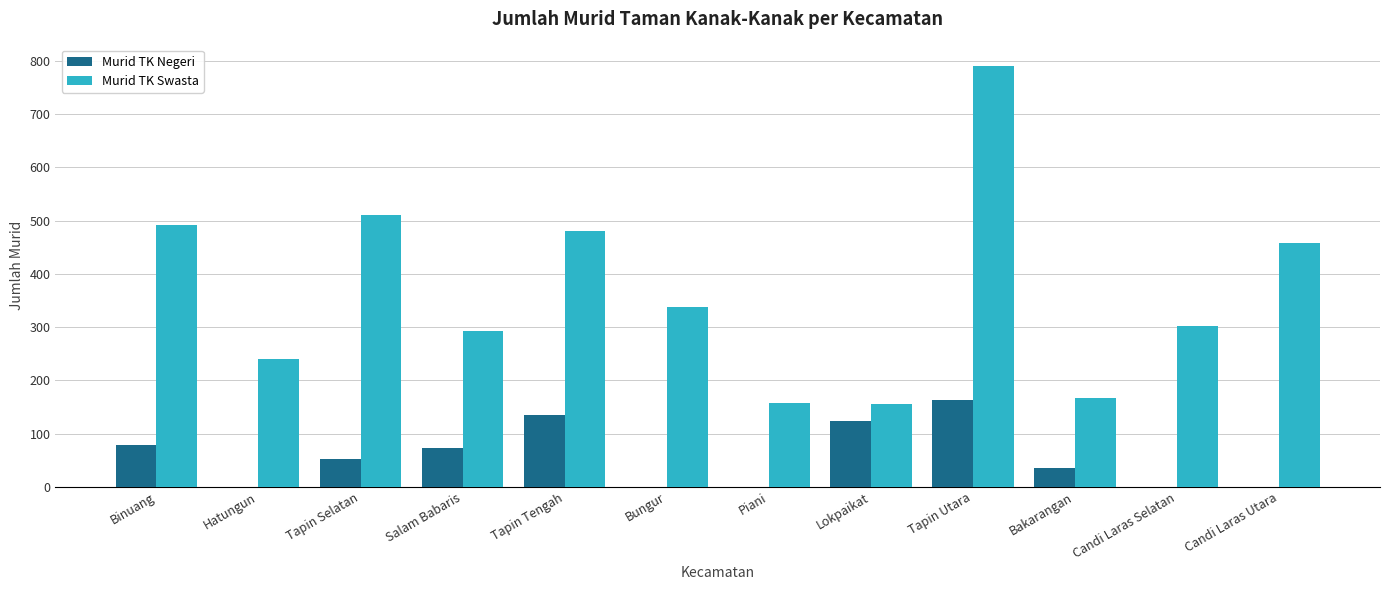

Are the bars grouped side by side (vs. stacked)?

Yes